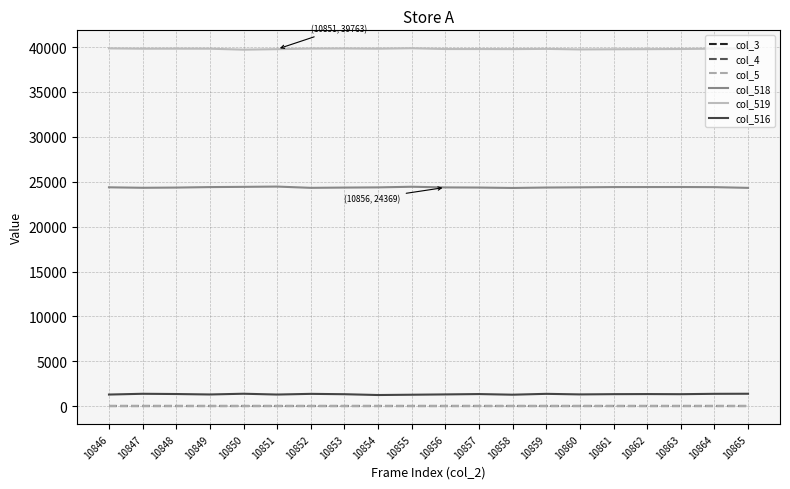

True or false: col_518 and col_5 intersect in this chart.

False